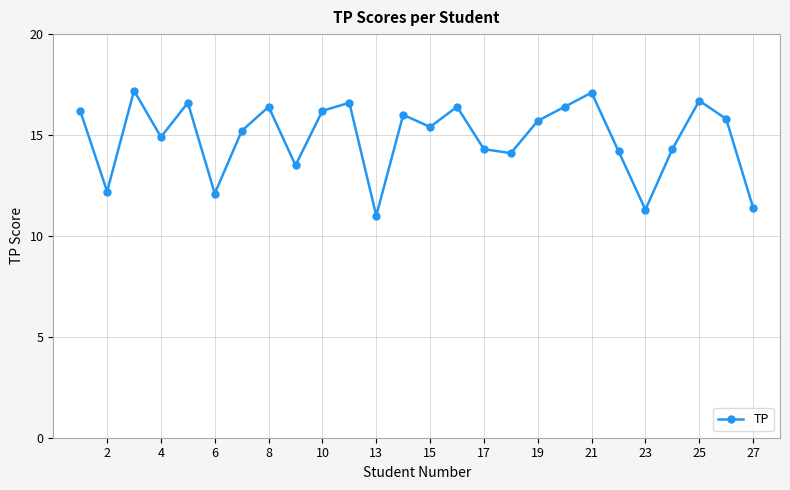

Is this an area chart (filled region under the line)?

No